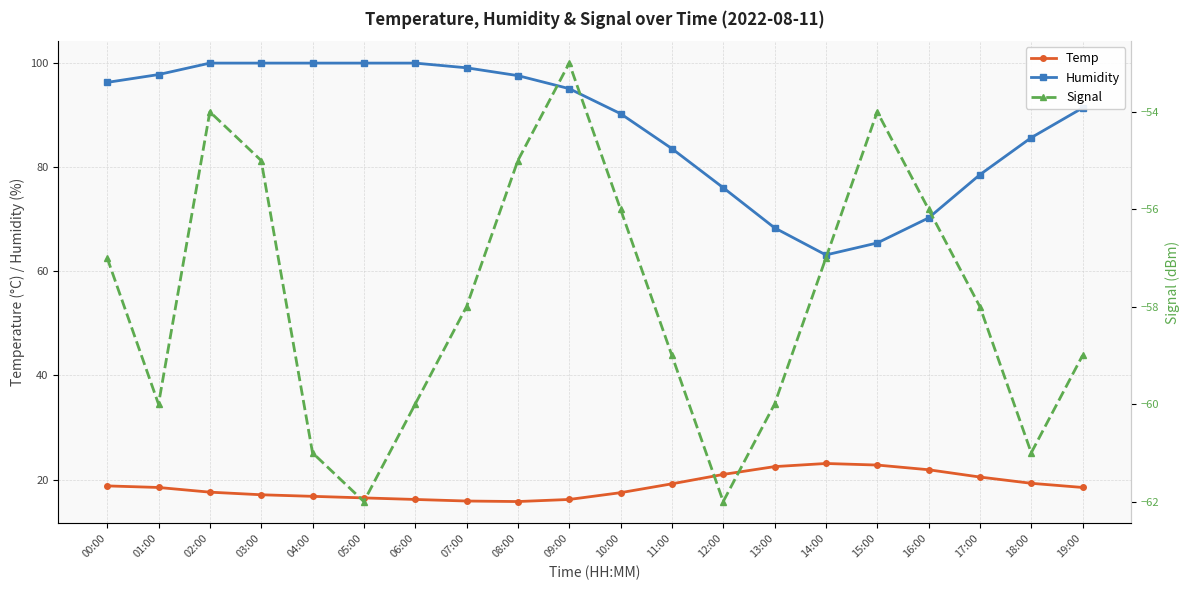

What is the difference between the highest and lowest values at 00:00?

153.2